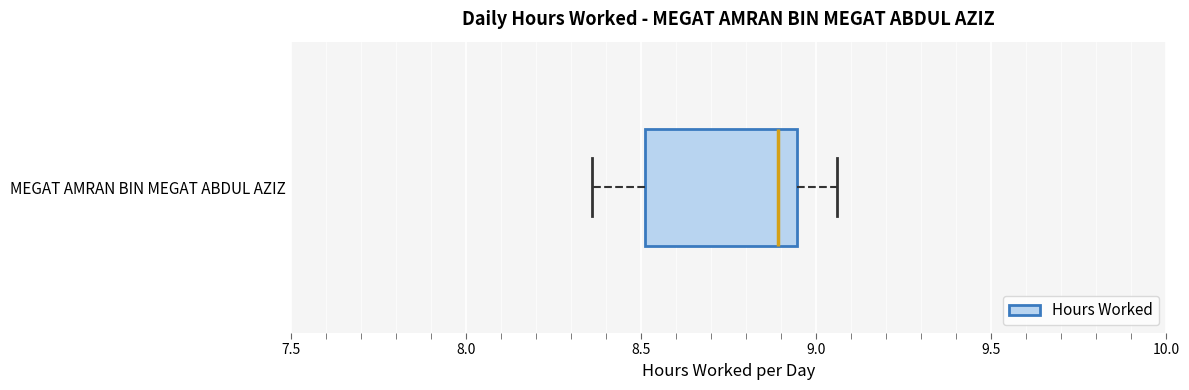

Transcribe this box plot: give where the median line is, the range the box spans, and where the two whiskers end, as read against the x-axis. The values are not printed on the chart, so give them approximately, as read against the axis.

median 8.90, box 8.50 to 8.95, whiskers 8.35 to 9.05